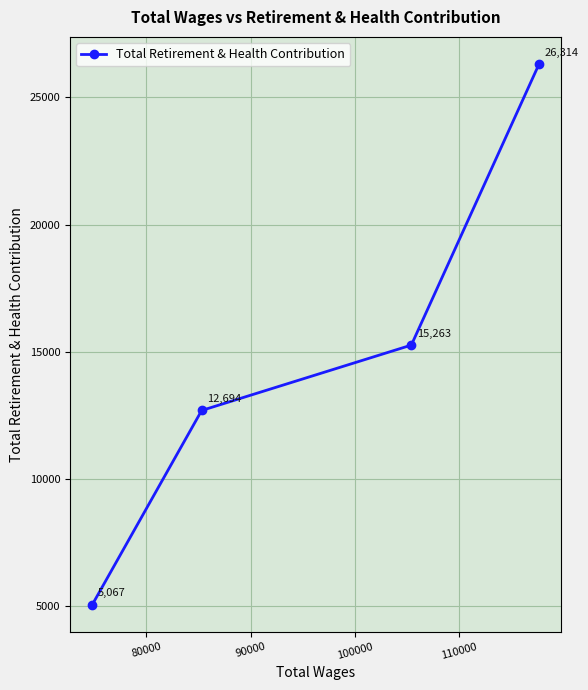

Count the number of data series in this chart.

1